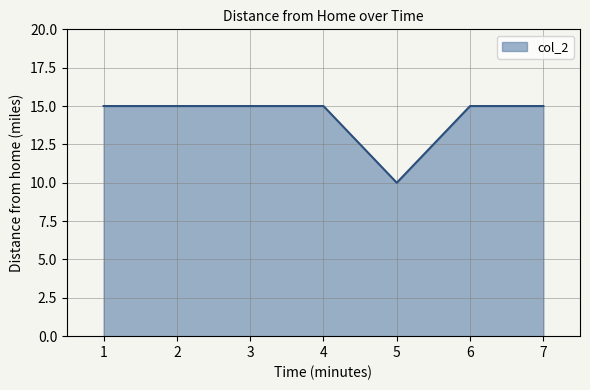

What is the greatest value displayed?

15